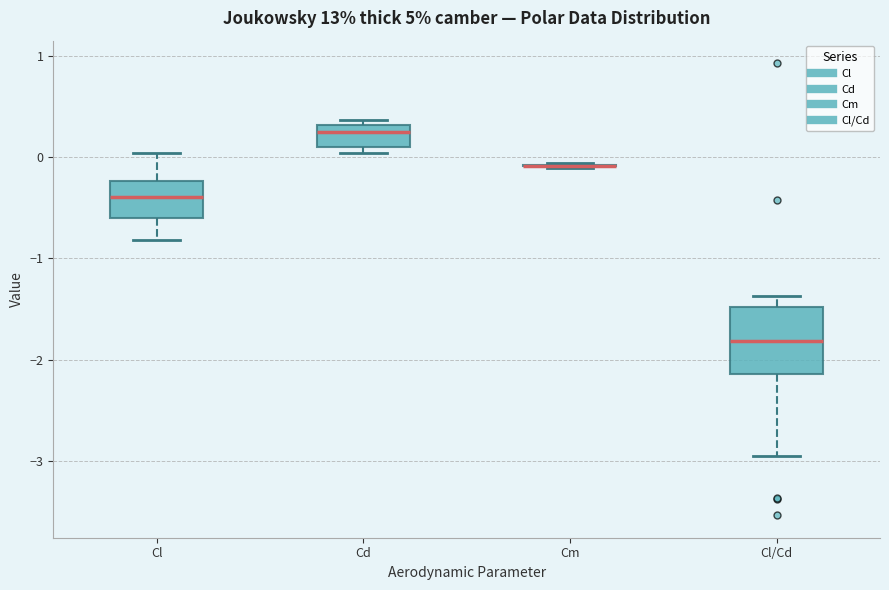

Reading left to right, read every box against the y-axis: the position of its median line, the range the box covers, and the ends of its whiskers. The values are not printed on the chart, so give them approximately, as read against the axis.

Cl: median -0.4, box -0.6 to -0.2, whiskers -0.8 to 0.0
Cd: median 0.2, box 0.1 to 0.3, whiskers 0.0 to 0.4
Cm: box collapsed to a line at -0.1, whiskers -0.1 to -0.1
Cl/Cd: median -1.8, box -2.1 to -1.5, whiskers -3.0 to -1.4